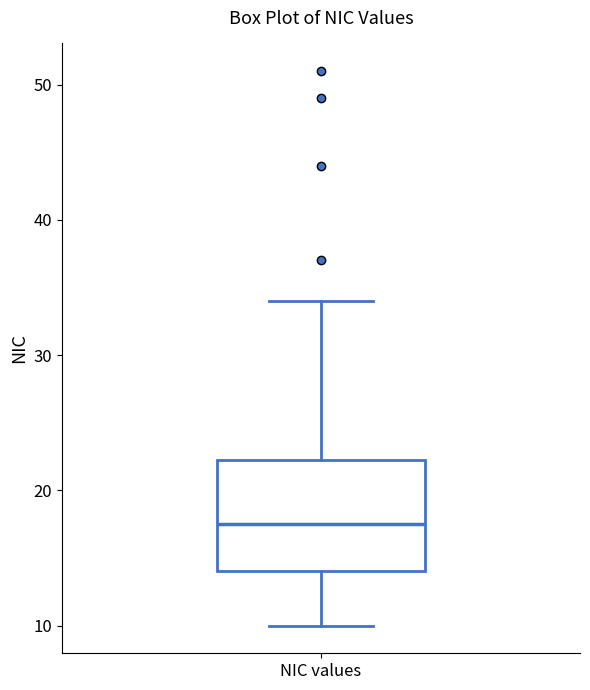

Transcribe this box plot: give where the median line is, the range the box spans, and where the two whiskers end, as read against the y-axis. The values are not printed on the chart, so give them approximately, as read against the axis.

median 18, box 14 to 22, whiskers 10 to 34